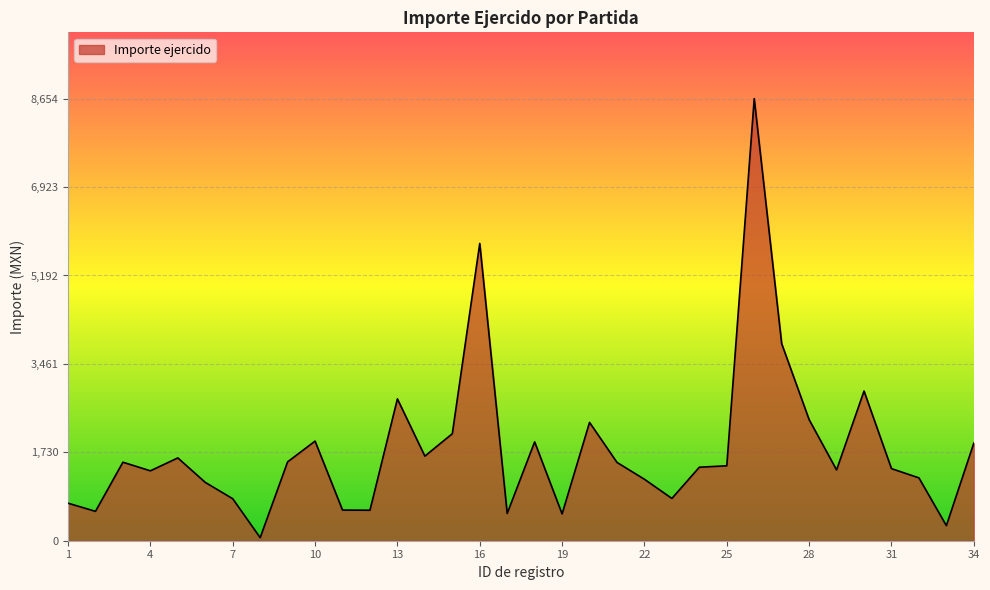

How many values are below 1467?

17